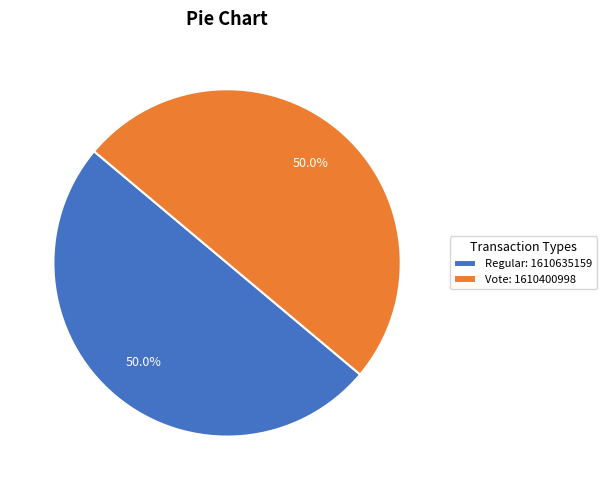

How many slices are in this pie chart?

2